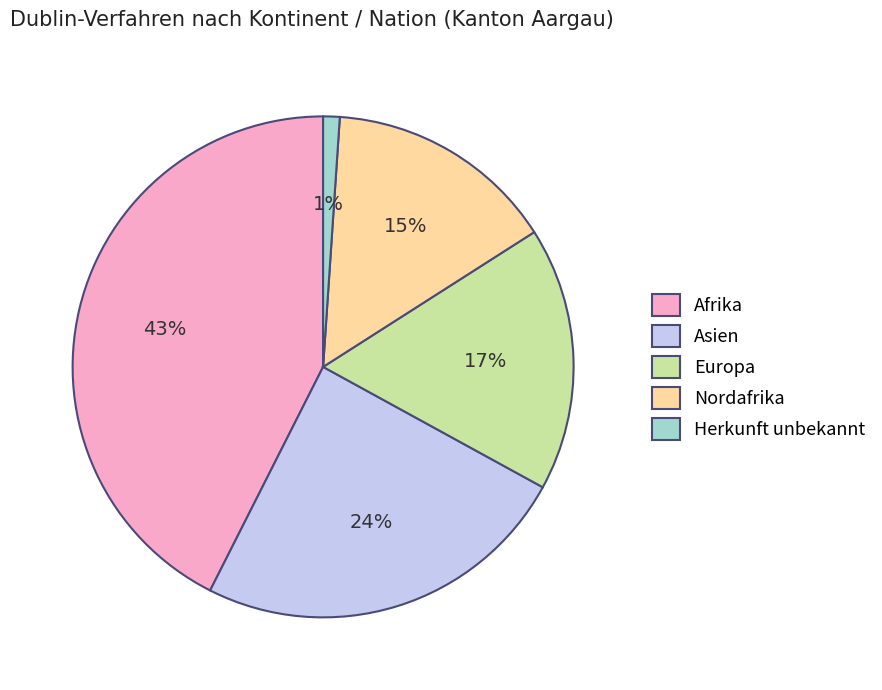

Is it true that Nordafrika is 28% of the pie?

False